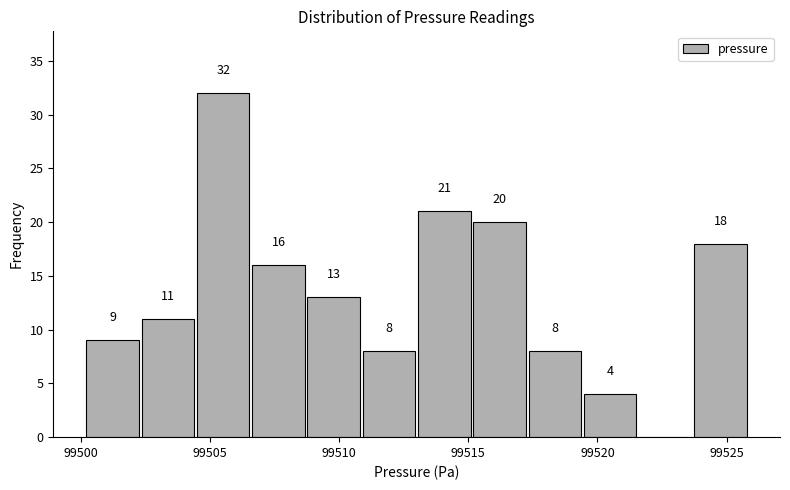

Which range on the x-axis has the tallest bar?

99504.5 to 99506.5